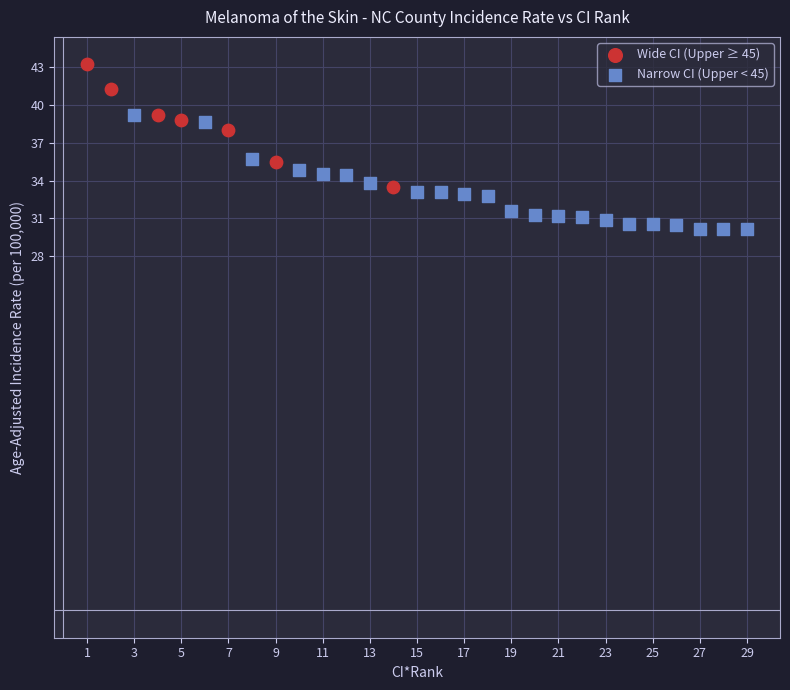

Which series contains the highest Y value?

Wide CI (Upper ≥ 45)